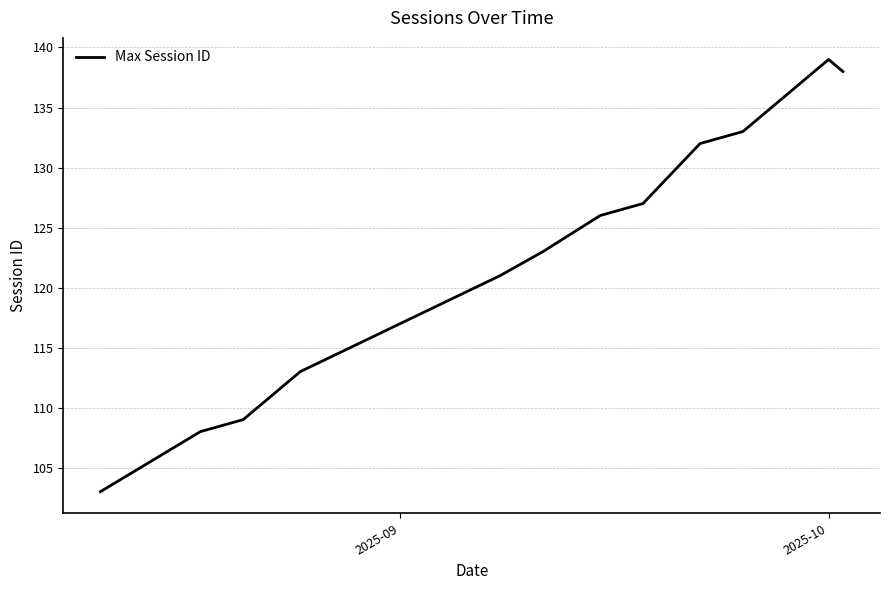

What is the difference between the maximum and minimum values?

36